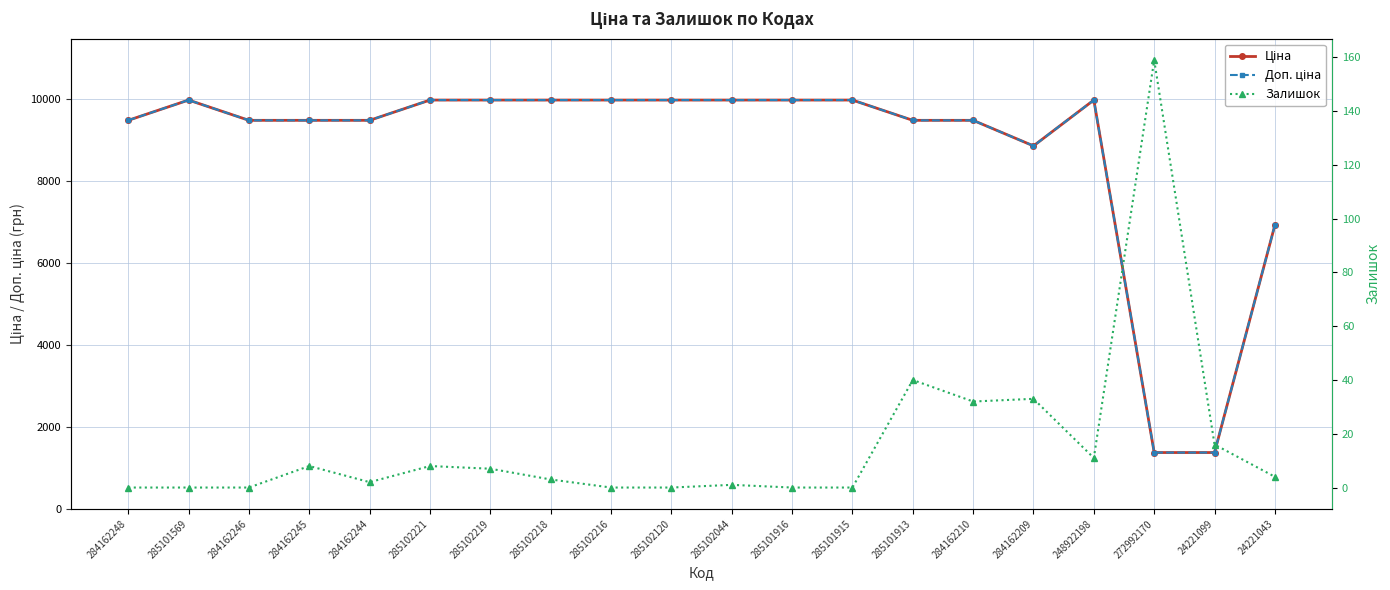

What is the sum of all Доп. ціна values?

175162.6